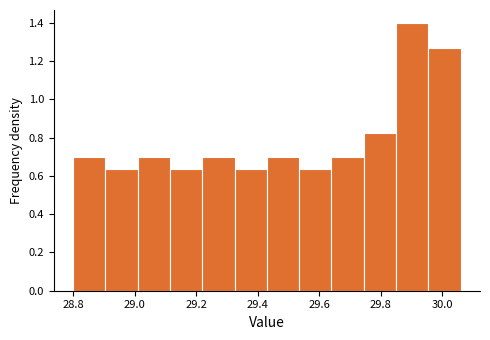

Reading left to right, list every bar in this chart as the range it spans on the x-axis followed by its height. Neither the bar edges nor the heights are printed on the chart, so give them approximately, as read against the axes.

28.800 to 28.905: 0.70
28.905 to 29.010: 0.64
29.010 to 29.115: 0.70
29.115 to 29.220: 0.64
29.220 to 29.325: 0.70
29.325 to 29.430: 0.64
29.430 to 29.535: 0.70
29.535 to 29.640: 0.64
29.640 to 29.745: 0.70
29.745 to 29.850: 0.82
29.850 to 29.955: 1.40
29.955 to 30.060: 1.26